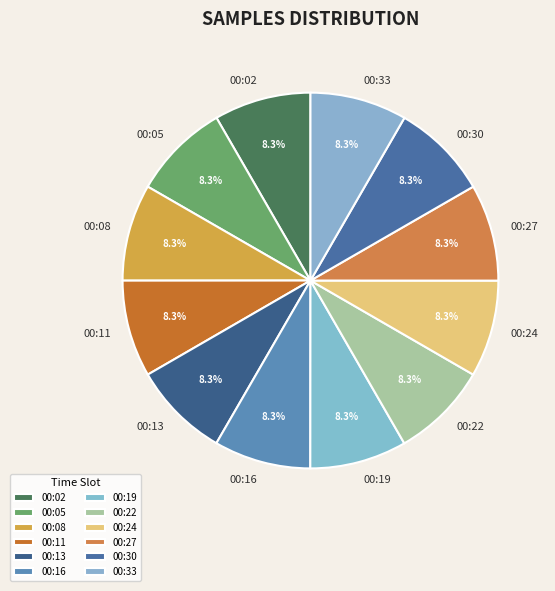

Does 00:05 represent more than half of the total?

No